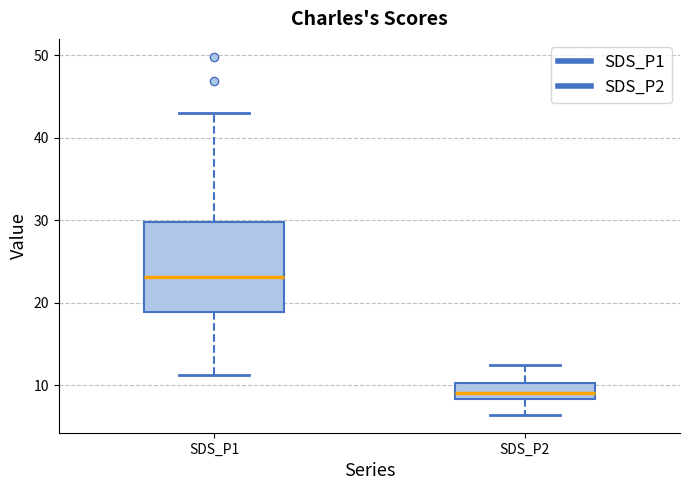

Where does the median line of the box for SDS_P2 sit on the y-axis? The values are not printed on the chart, so give them approximately, as read against the axis.

9